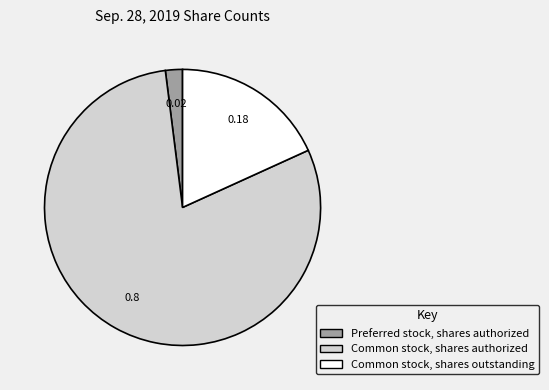

Do Common stock, shares authorized and Preferred stock, shares authorized together represent more than half of the pie?

Yes